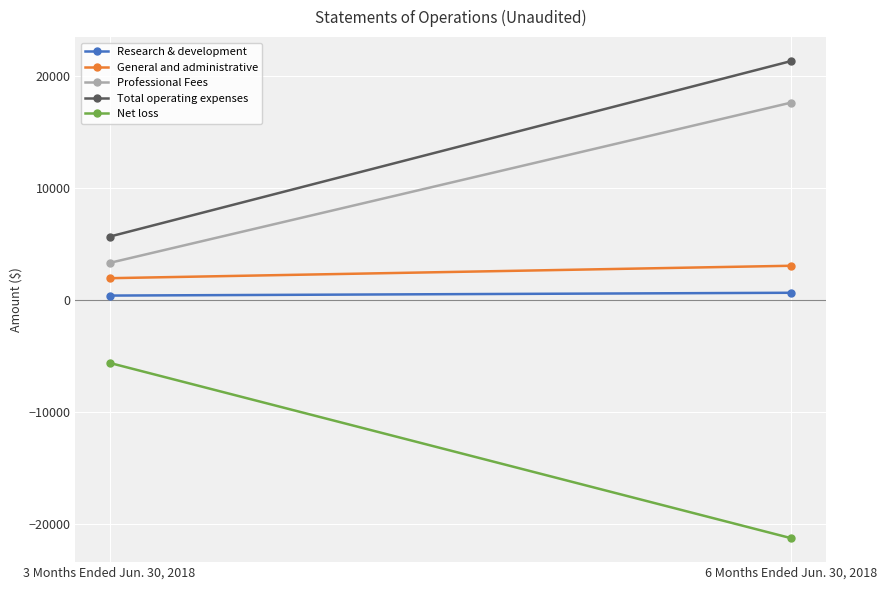

Reading right to left, transcribe all the data shown in this chart.

Research & development: 649	398
General and administrative: 3060	1949
Professional Fees: 17632	3312
Total operating expenses: 21341	5659
Net loss: -21268	-5610